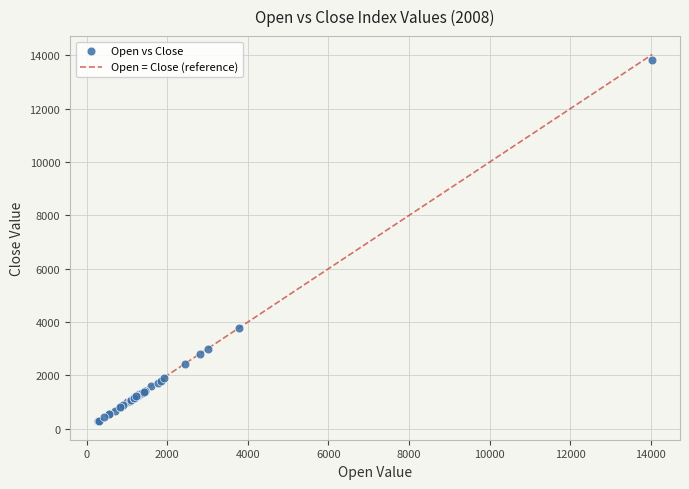

What Y value in the scatter plot is closest to 7050?

3775.0